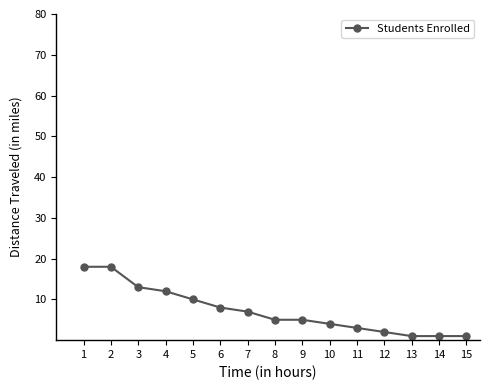

The chart shows a value of 9 at 3. True or false?

False